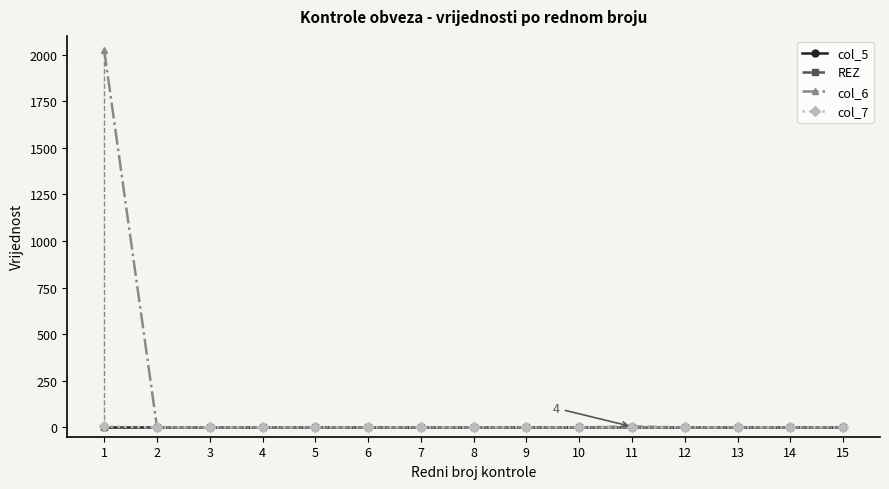

What is the maximum value shown in the chart?

2024